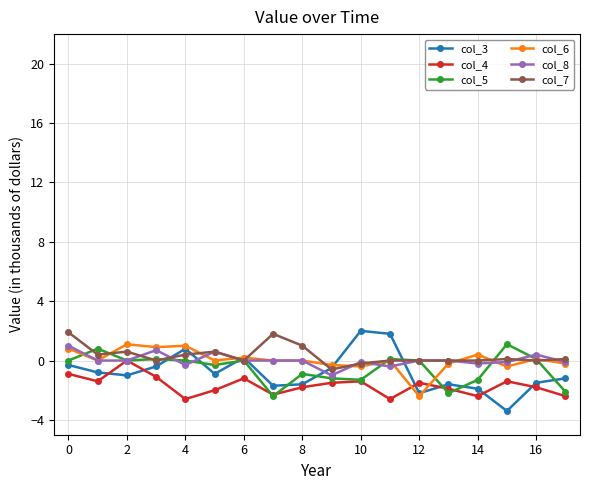

What is the highest value of the col_5 series?

1.1